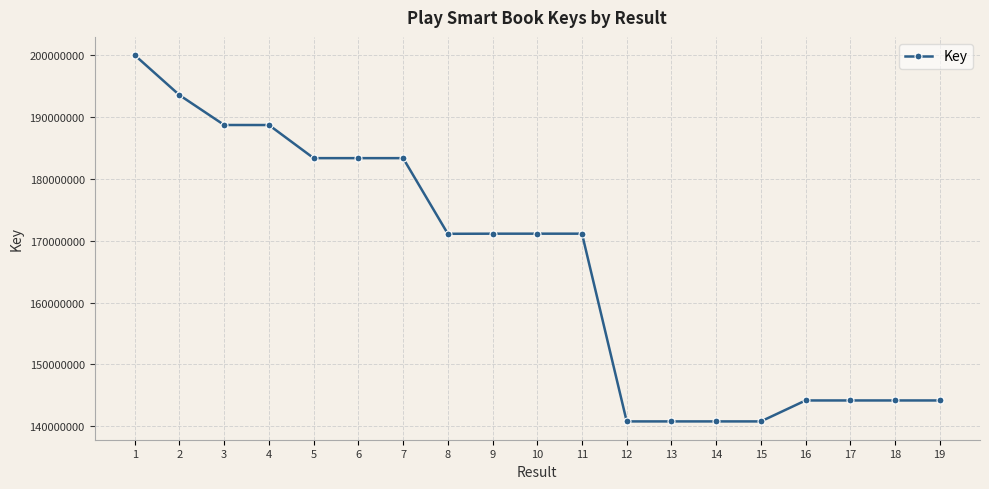

What is the maximum value shown in the chart?

199954373